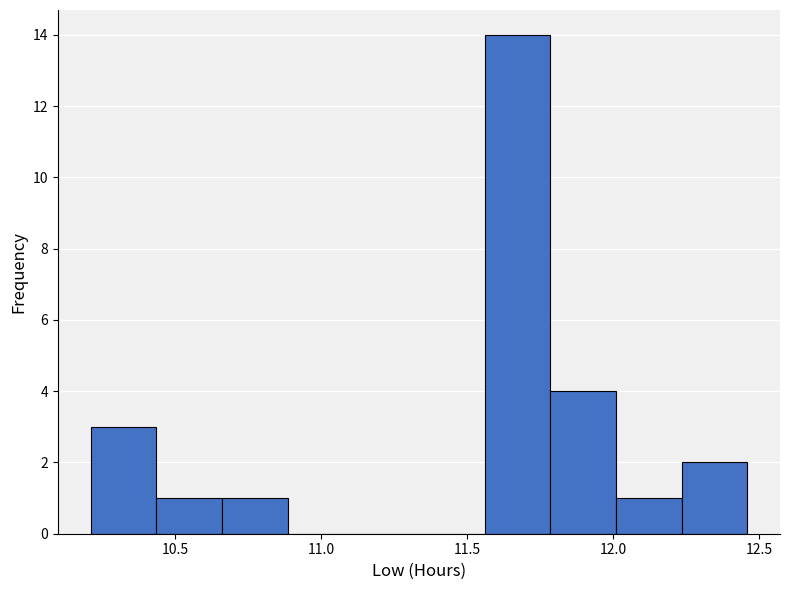

What is the height of the bar covering 10.435 to 10.660 on the x-axis? Neither the bar edges nor the heights are printed on the chart, so give them approximately, as read against the axes.

1